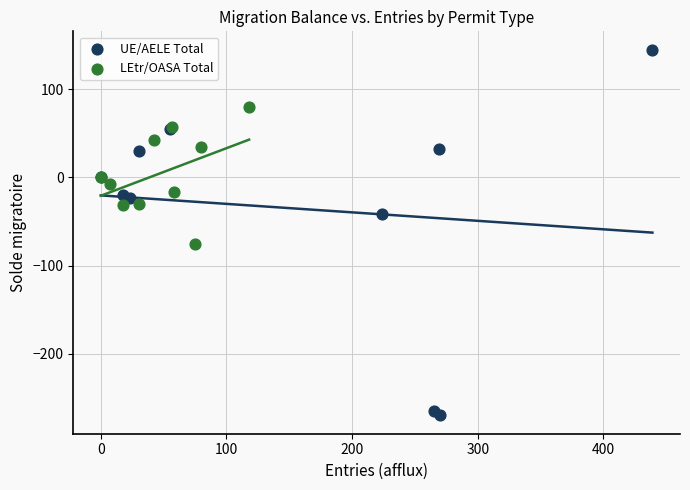

Which series reaches the maximum Y coordinate?

UE/AELE Total